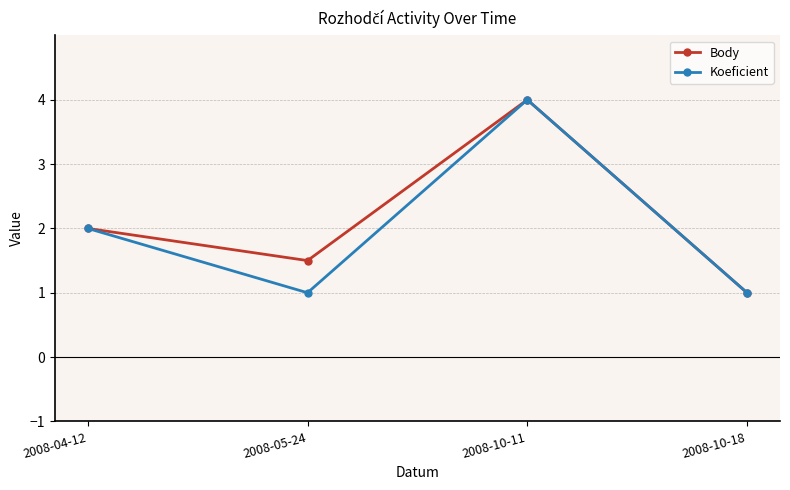

Is it true that Body equals 2.0 at 2008-05-24?

False